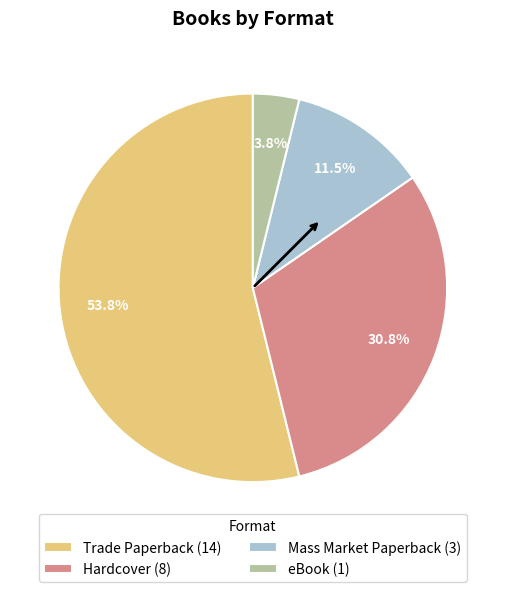

What is the majority slice?

Trade Paperback